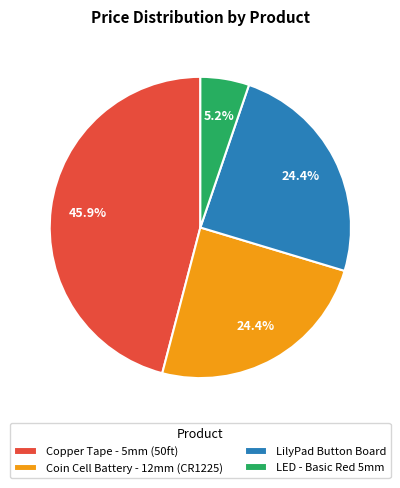

Do LilyPad Button Board and Coin Cell Battery - 12mm (CR1225) together represent more than half of the pie?

No